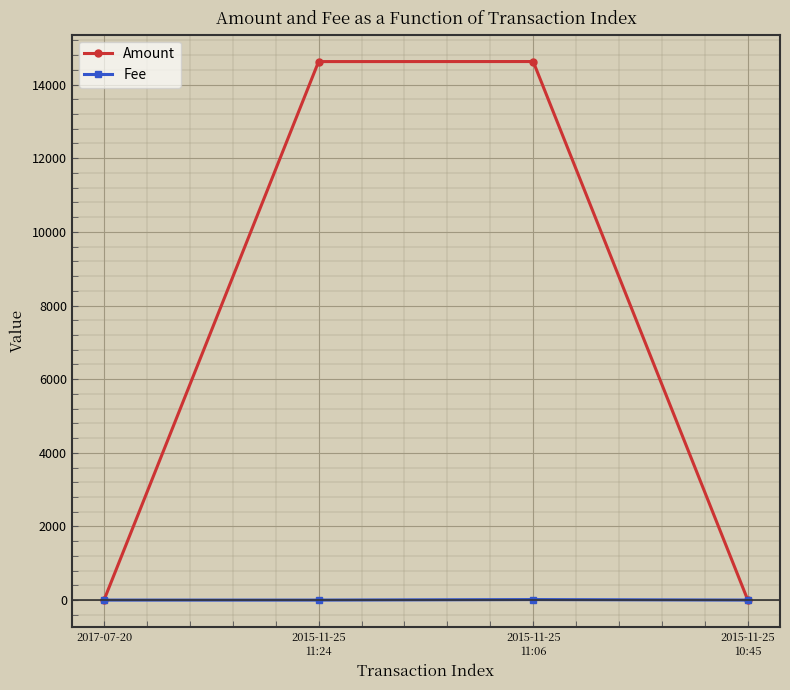

What is the total value across all series at 2015-11-25
11:24?

14625